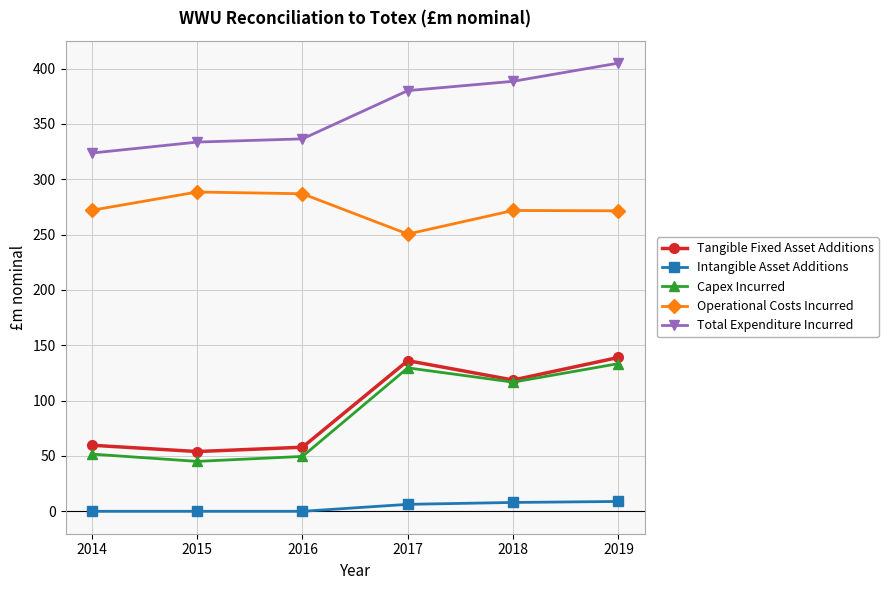

Read the Intangible Asset Additions value at 2019.

8.9